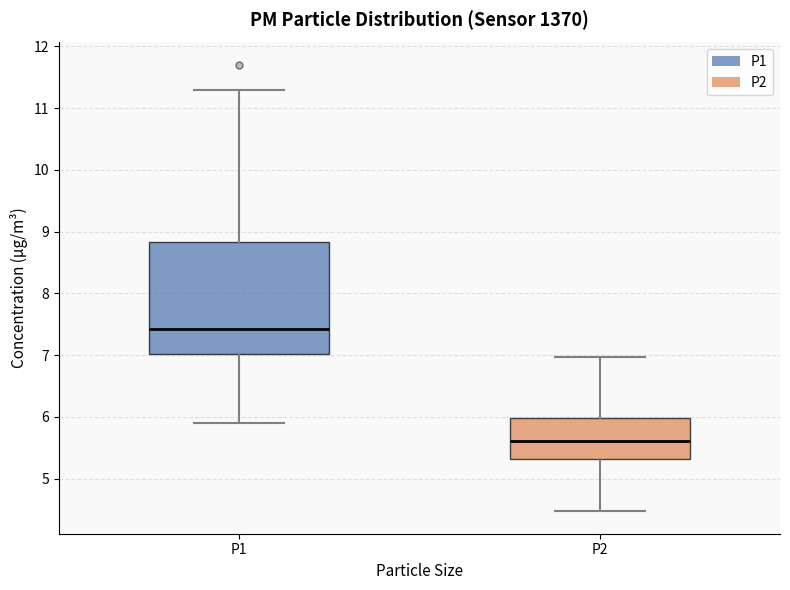

Reading left to right, transcribe this box plot: for each box, give where its median line is, the range the box spans, and where its two whiskers end, as read against the y-axis. The values are not printed on the chart, so give them approximately, as read against the axis.

P1: median 7.4, box 7.0 to 8.8, whiskers 5.9 to 11.3
P2: median 5.6, box 5.3 to 6.0, whiskers 4.5 to 7.0